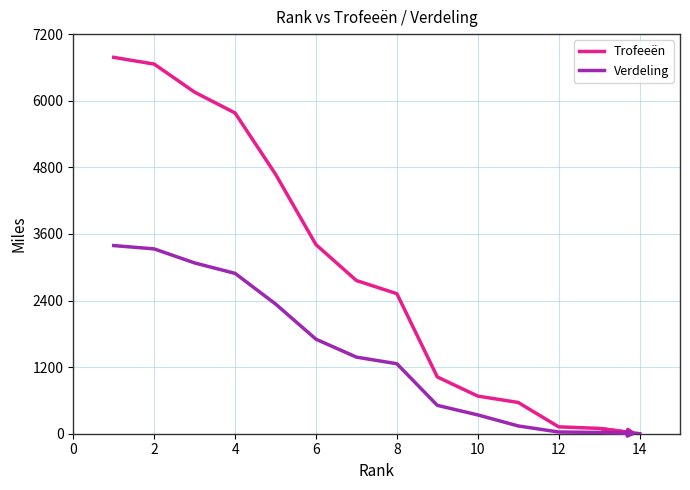

How many lines are shown in the chart?

2